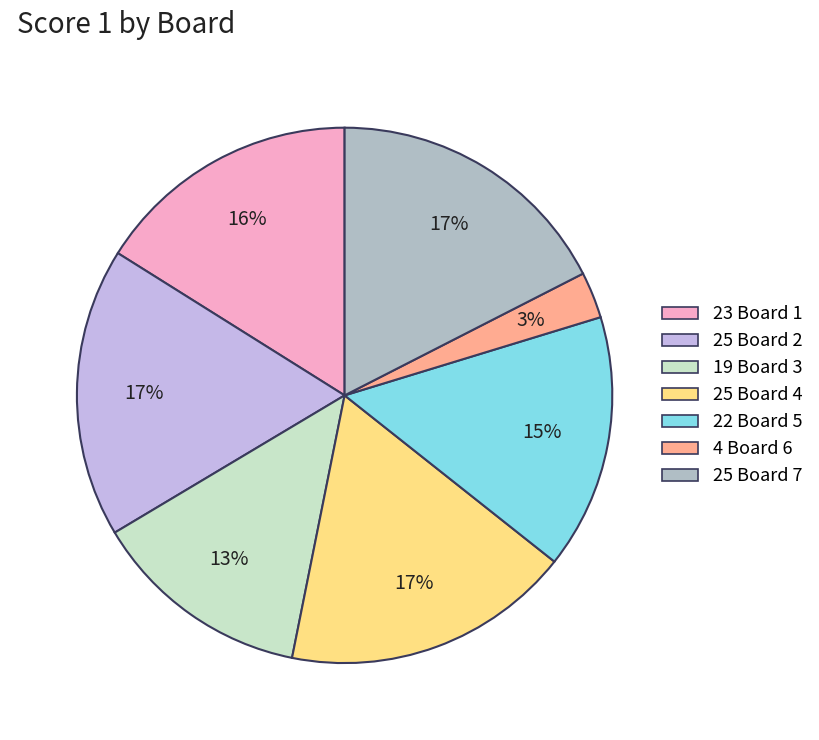

To the nearest percent, what is the average slice percentage?

14%